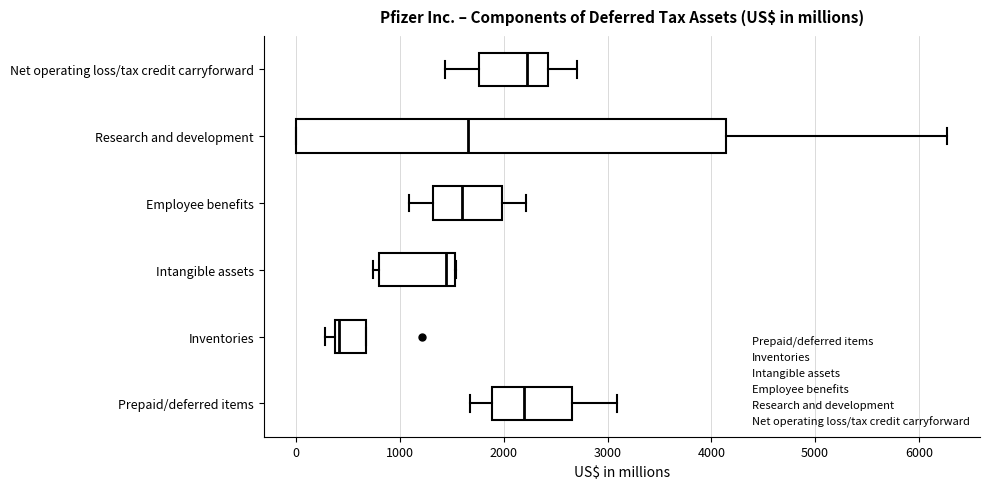

Comparing the boxes themselves (not the whiskers), which one is the widest?

Research and development